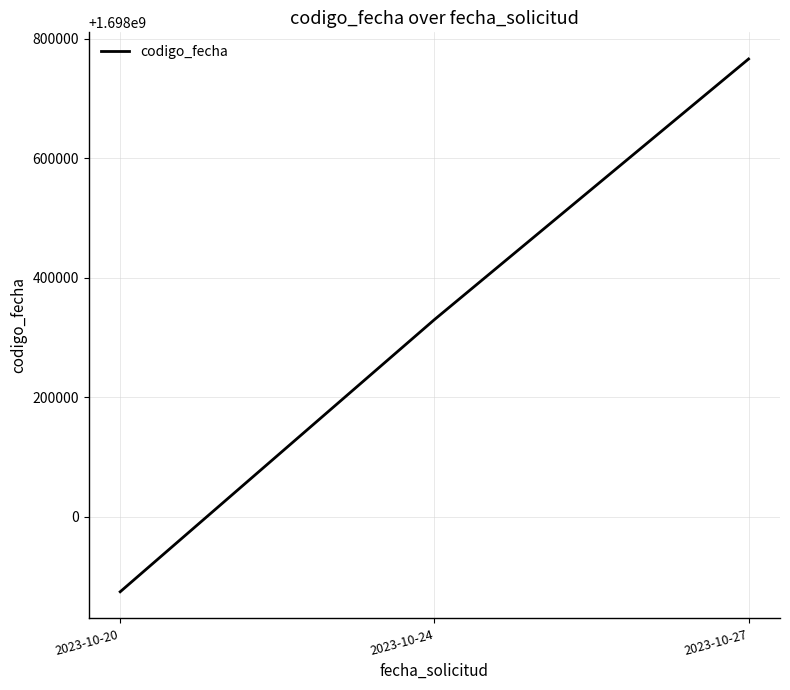

The value at 2023-10-20 is 1697874864. True or false?

True